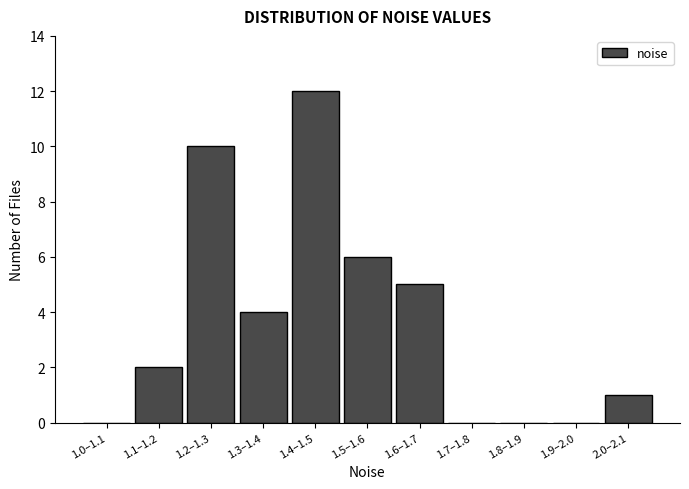

Reading left to right, extract all data points from this chart.

1.0–1.1=0	1.1–1.2=2	1.2–1.3=10	1.3–1.4=4	1.4–1.5=12	1.5–1.6=6	1.6–1.7=5	1.7–1.8=0	1.8–1.9=0	1.9–2.0=0	2.0–2.1=1